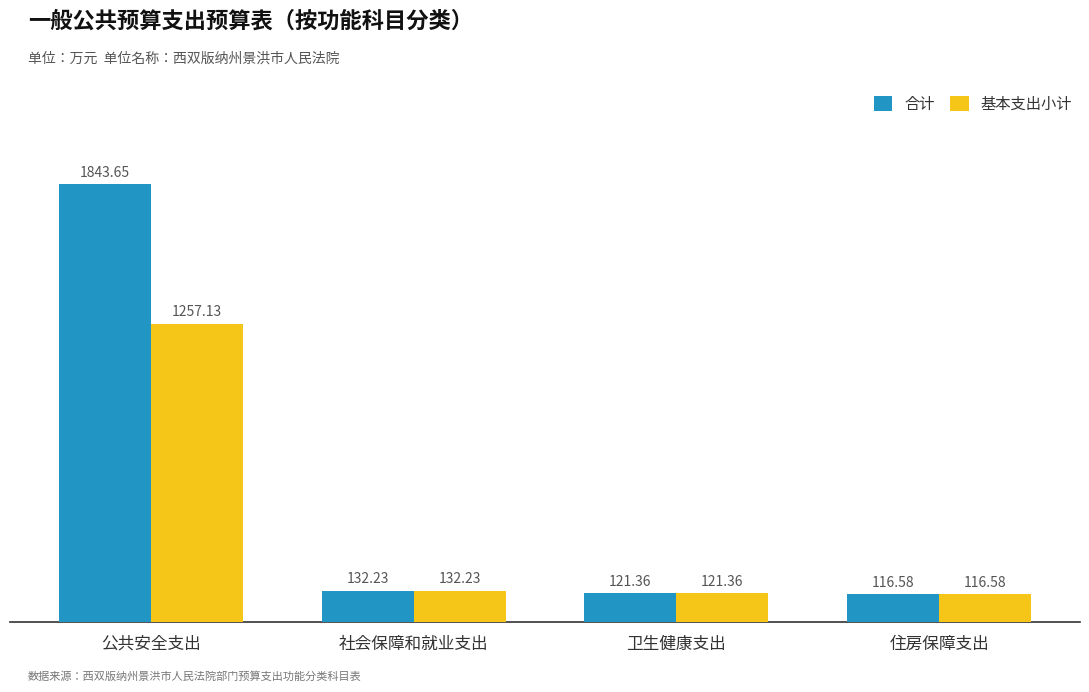

What is the total value across all series at 卫生健康支出?

242.7